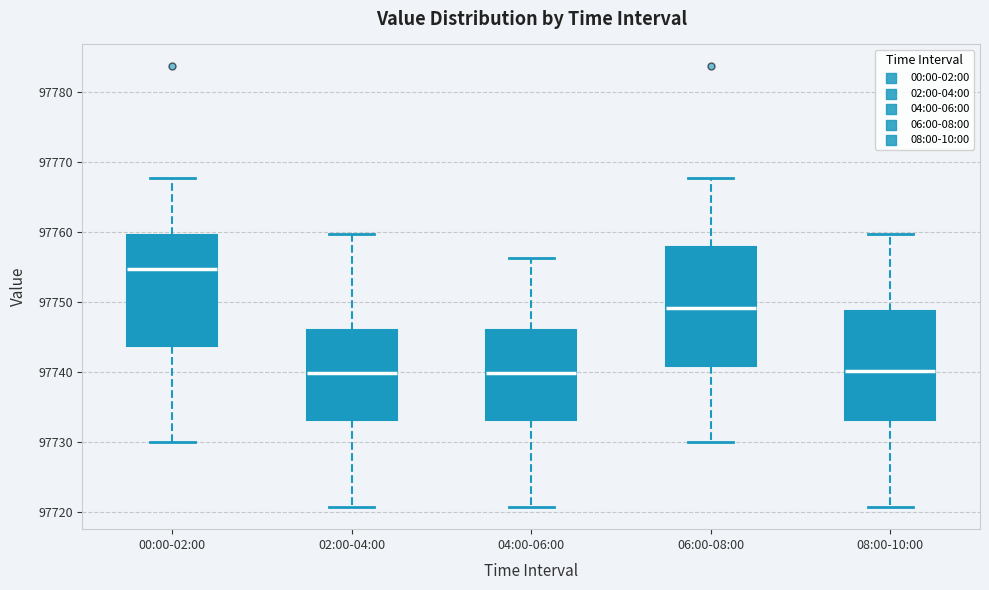

Where does the lower whisker of the box for 02:00-04:00 end on the y-axis? The values are not printed on the chart, so give them approximately, as read against the axis.

97721